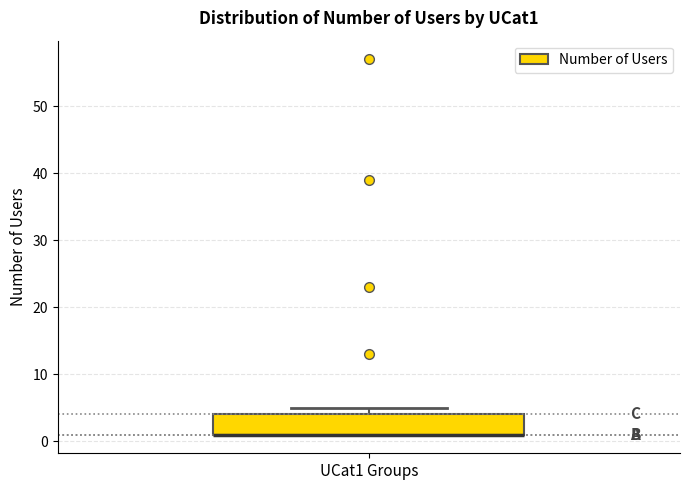

Where is the upper edge of the box for UCat1 Groups on the y-axis? The values are not printed on the chart, so give them approximately, as read against the axis.

4